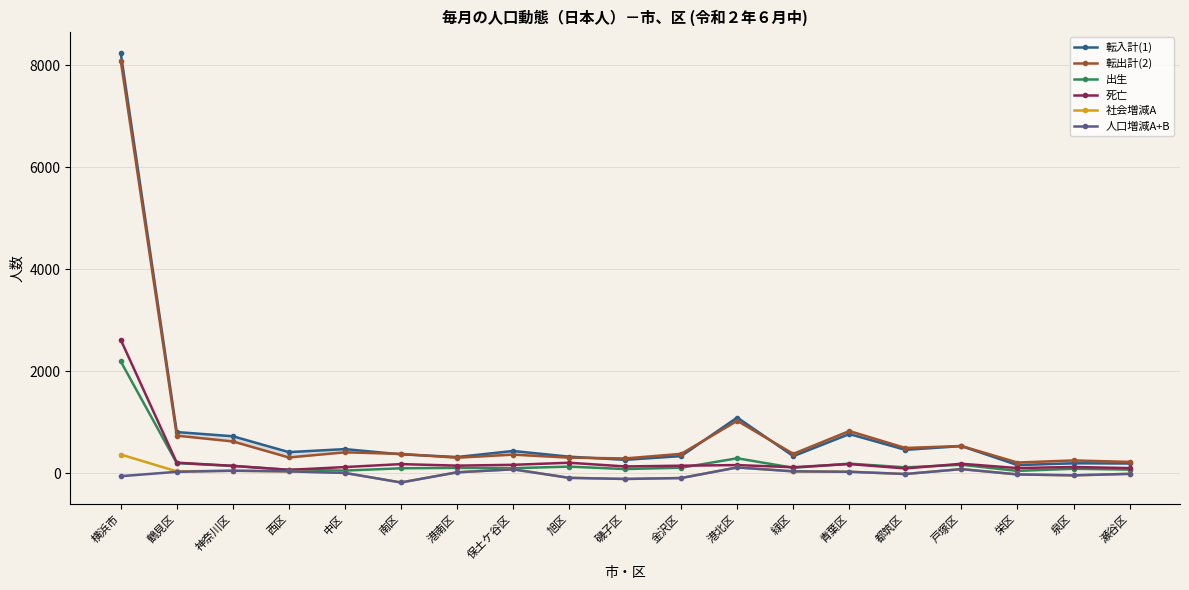

Reading right to left, what are all the values shown in this chart?

転入計(1): 193	197	162	534	461	770	337	1094	338	265	327	438	320	372	475	416	727	809	8235
転出計(2): 224	253	212	536	497	829	382	1030	382	292	308	367	306	382	412	311	625	739	8087
出生: 73	90	48	168	117	190	109	295	110	84	132	101	107	99	54	70	146	200	2193
死亡: 103	125	103	188	96	182	120	162	150	135	208	167	151	181	123	68	147	209	2618
社会増減A: -10	-39	-21	83	-13	31	39	116	-92	-110	-88	79	20	-179	8	39	52	39	369
人口増減A+B: -10	-39	-21	83	-13	31	39	116	-92	-110	-88	79	20	-179	8	39	51	30	-56